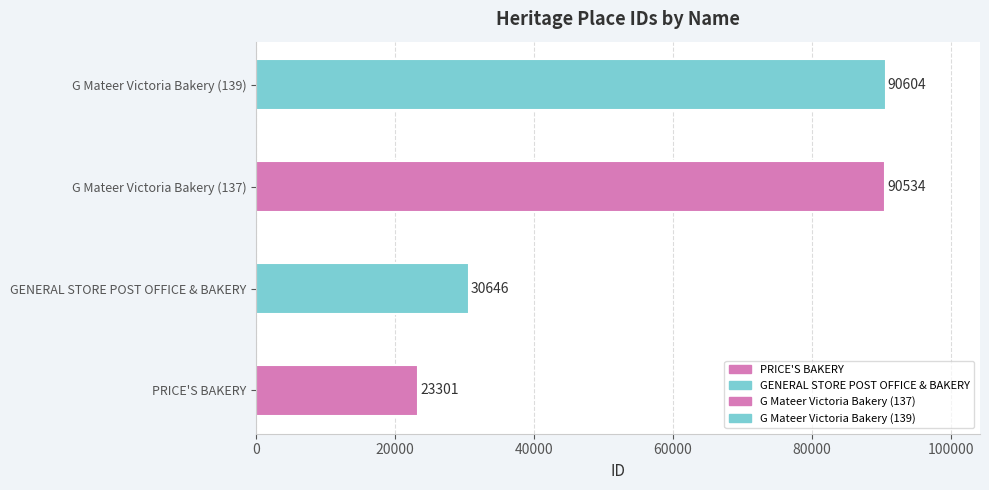

Is it true that the value at GENERAL STORE POST OFFICE & BAKERY is 30646?

True